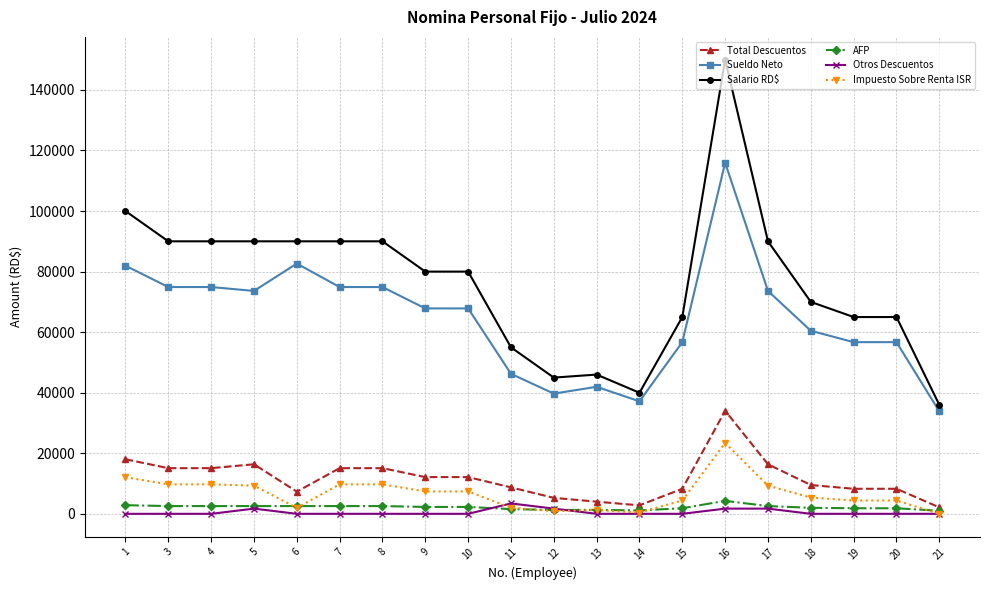

How many values in the Otros Descuentos series exceed 25?

5